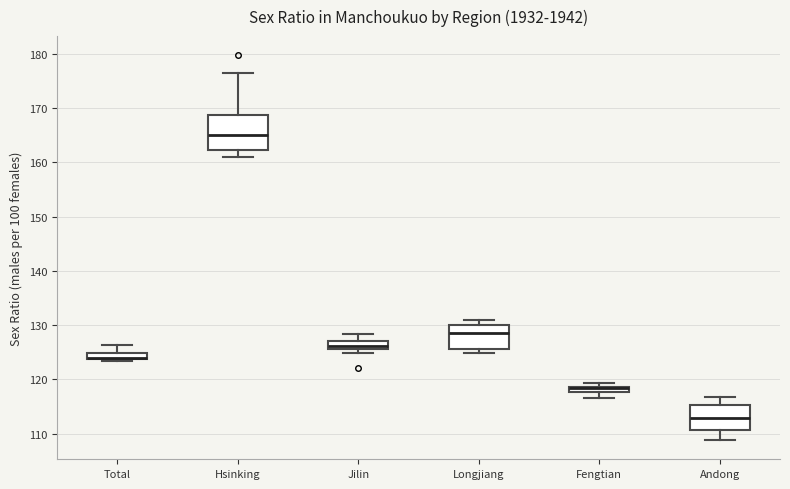

Comparing the boxes themselves (not the whiskers), which one is the tallest?

Hsinking